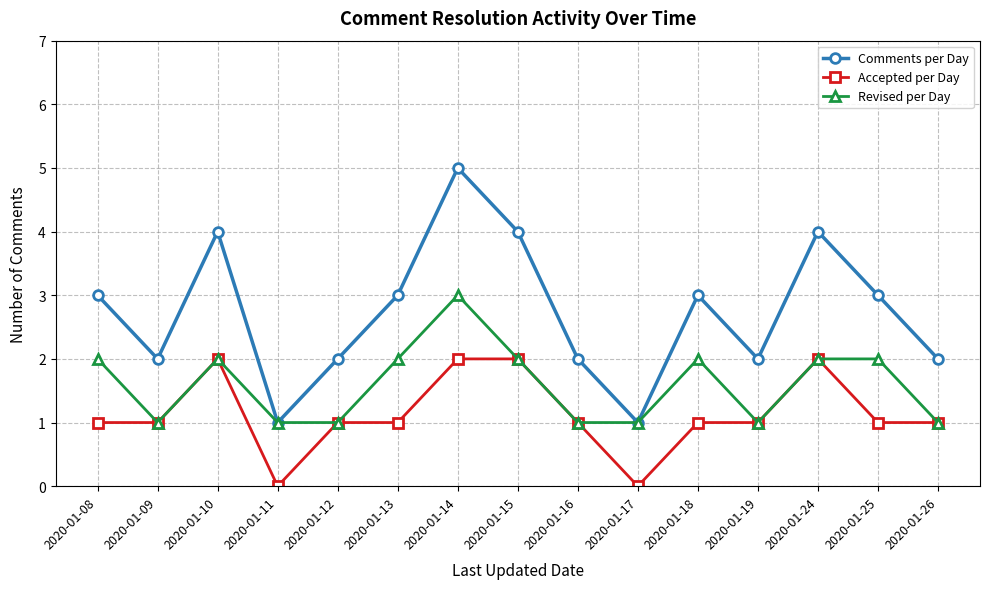

In Comments per Day, how many points are higher than both neighbors (excluding endpoints)?

4